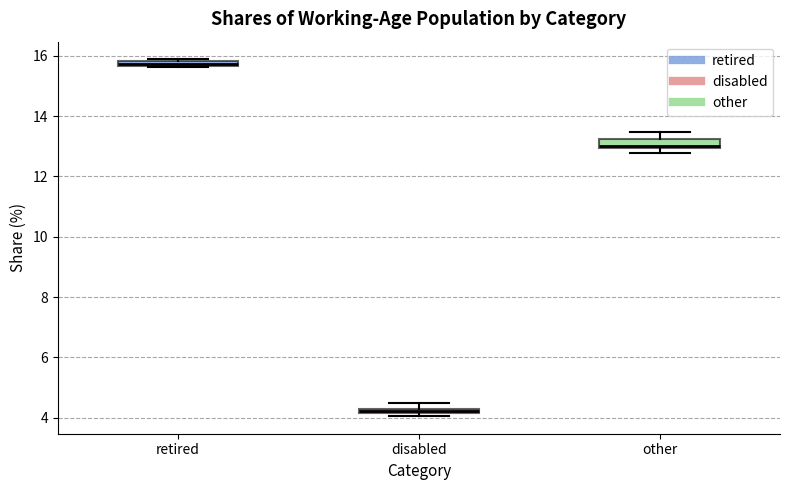

Where is the upper edge of the box for other on the y-axis? The values are not printed on the chart, so give them approximately, as read against the axis.

13.2